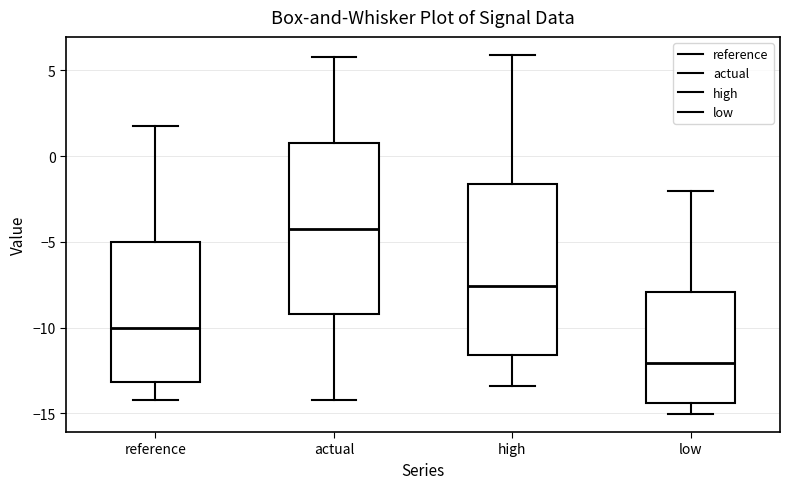

Reading left to right, read every box against the y-axis: the position of its median line, the range the box covers, and the ends of its whiskers. The values are not printed on the chart, so give them approximately, as read against the axis.

reference: median -10.0, box -13.0 to -5.0, whiskers -14.0 to 2.0
actual: median -4.0, box -9.0 to 1.0, whiskers -14.0 to 6.0
high: median -7.5, box -11.5 to -1.5, whiskers -13.5 to 6.0
low: median -12.0, box -14.5 to -8.0, whiskers -15.0 to -2.0